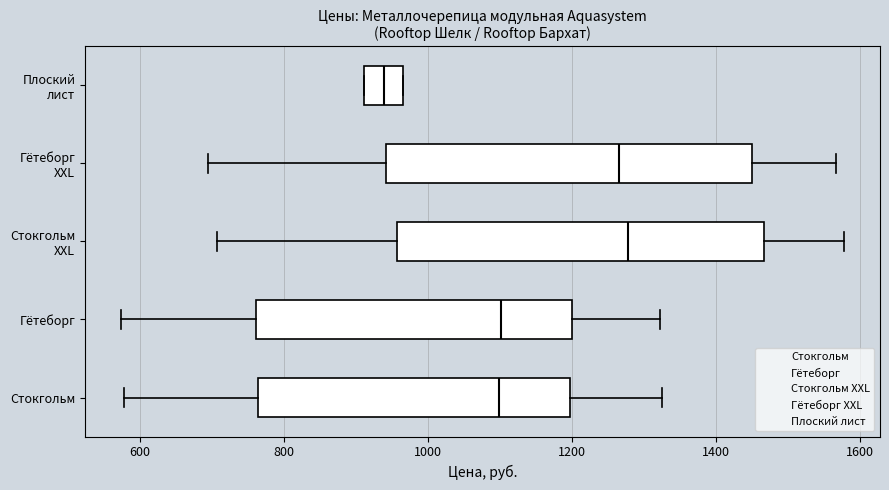

Reading bottom to top, read every box against the x-axis: the position of its median line, the range the box covers, and the ends of its whiskers. The values are not printed on the chart, so give them approximately, as read against the axis.

Стокгольм: median 1100, box 760 to 1200, whiskers 580 to 1320
Гётеборг: median 1100, box 760 to 1200, whiskers 580 to 1320
Стокгольм XXL: median 1280, box 960 to 1460, whiskers 700 to 1580
Гётеборг XXL: median 1260, box 940 to 1460, whiskers 700 to 1560
Плоский лист: median 940, box 920 to 960, whiskers 920 to 960